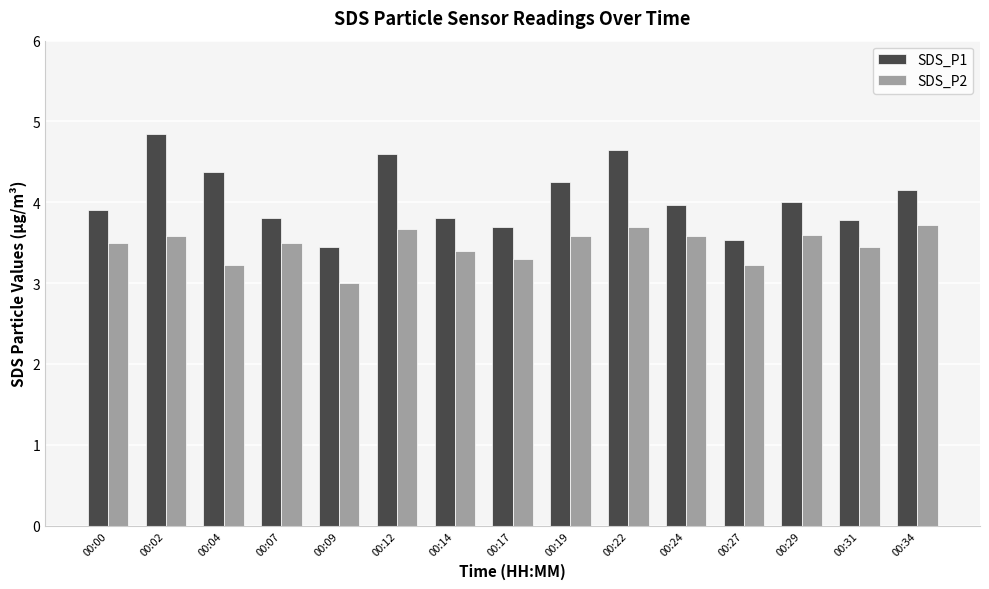

What is the difference between the second highest and second lowest values in the SDS_P2 series?

0.5